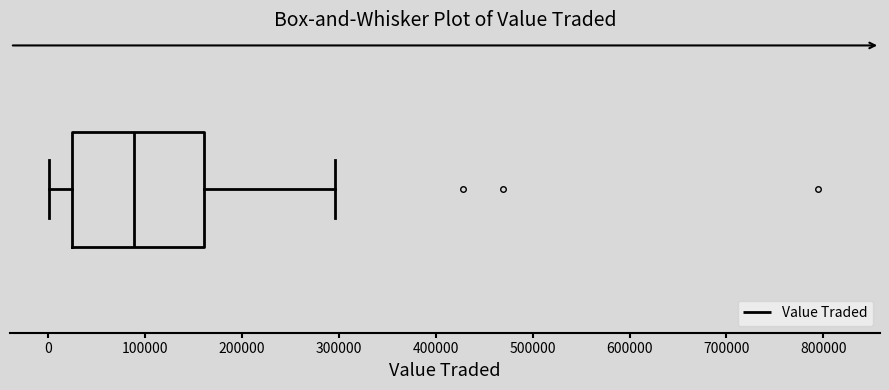

Where is the right edge of the box on the x-axis? The values are not printed on the chart, so give them approximately, as read against the axis.

160000